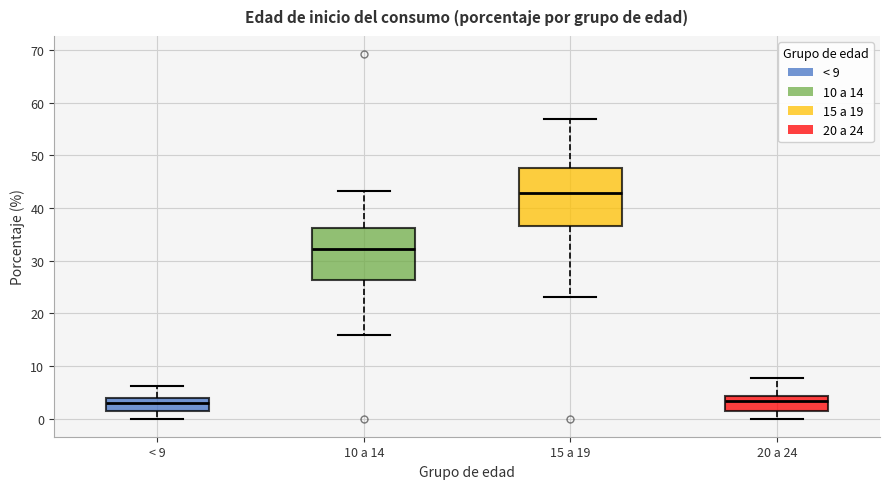

Reading left to right, transcribe this box plot: for each box, give where its median line is, the range the box spans, and where its two whiskers end, as read against the y-axis. The values are not printed on the chart, so give them approximately, as read against the axis.

< 9: median 3, box 1 to 4, whiskers 0 to 6
10 a 14: median 32, box 26 to 36, whiskers 16 to 43
15 a 19: median 43, box 37 to 48, whiskers 23 to 57
20 a 24: median 3, box 1 to 4, whiskers 0 to 8